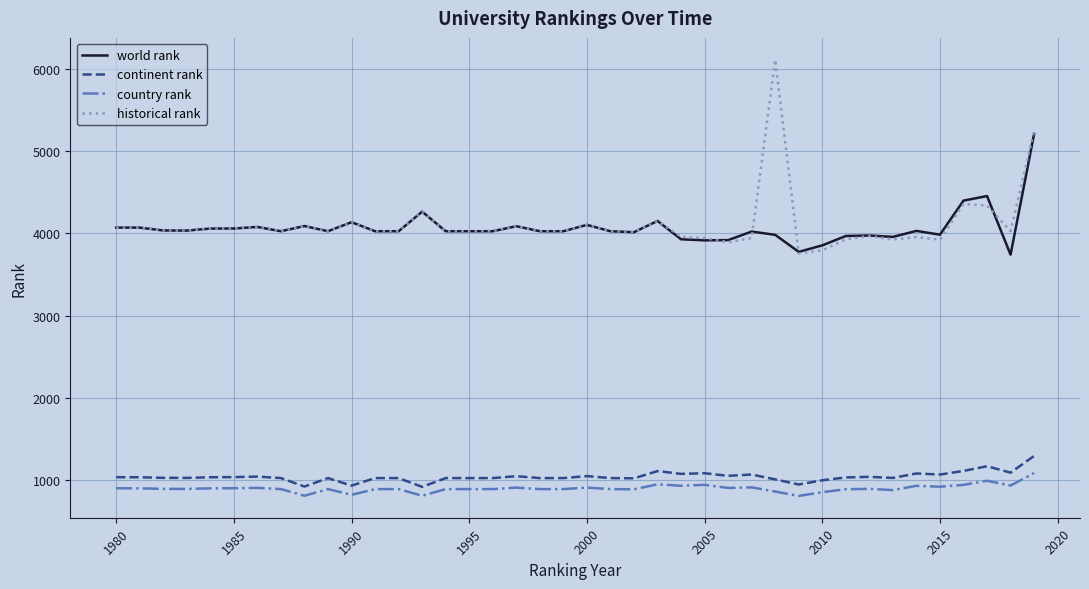

Which series has the largest range (max minus min)?

historical rank